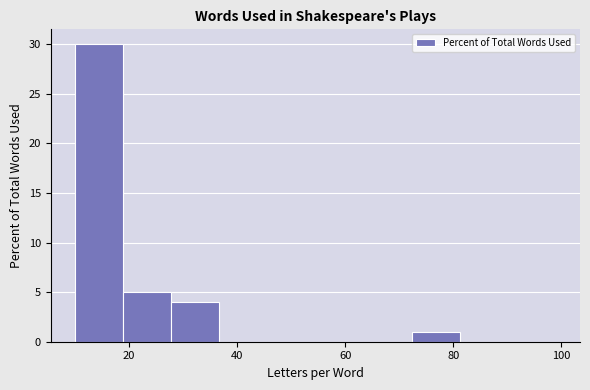

Reading left to right, transcribe this chart: for each bar, give the range it covers on the x-axis and its height. Neither the bar edges nor the heights are printed on the chart, so give them approximately, as read against the axes.

10 to 18: 30
18 to 28: 5
28 to 36: 4
36 to 46: 0
46 to 54: 0
54 to 64: 0
64 to 72: 0
72 to 82: 1
82 to 90: 0
90 to 100: 0